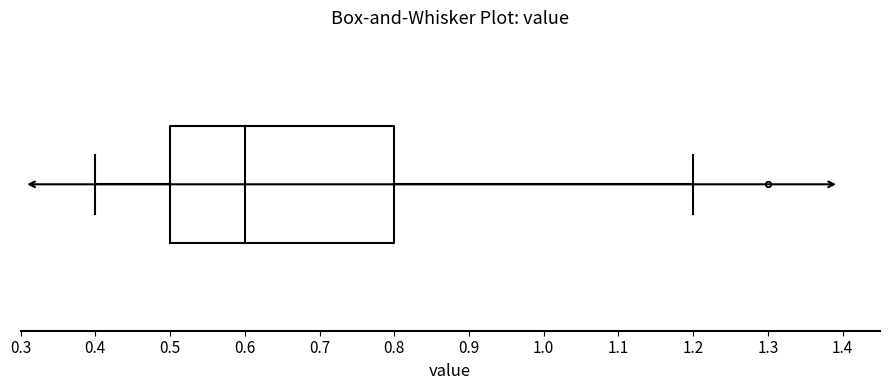

Transcribe this box plot: give where the median line is, the range the box spans, and where the two whiskers end, as read against the x-axis. The values are not printed on the chart, so give them approximately, as read against the axis.

median 0.6, box 0.5 to 0.8, whiskers 0.4 to 1.2